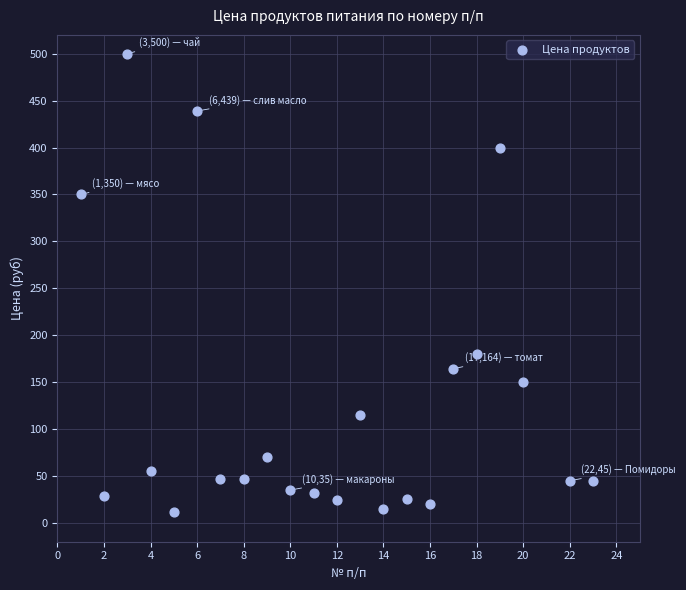

What Y value in the scatter plot is closest to 256?

180.0